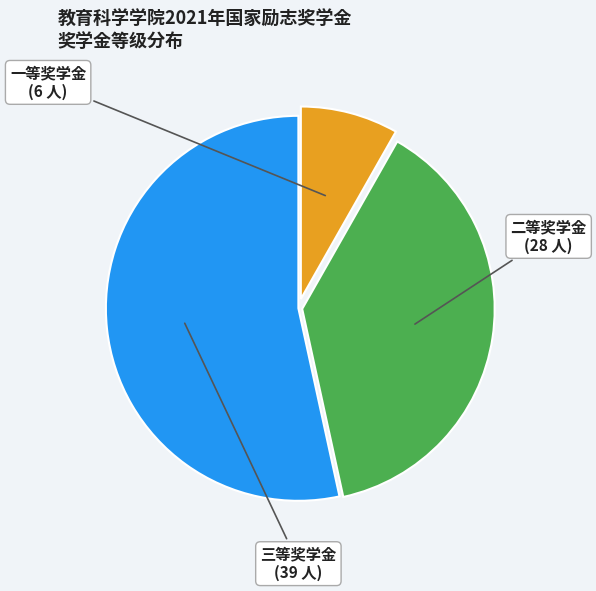

Is there a majority slice in this chart?

Yes